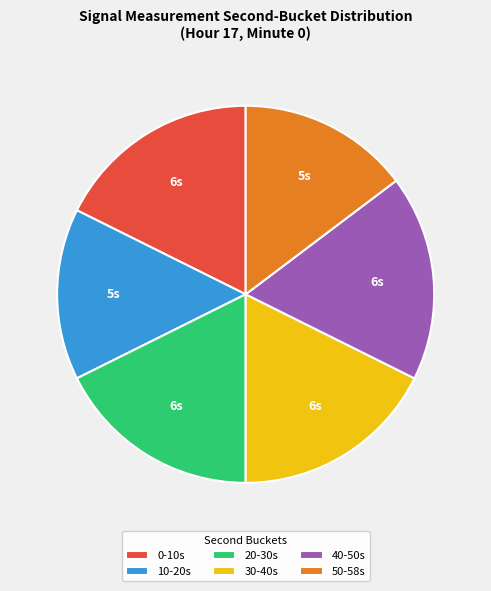

Does any single category account for the majority?

No